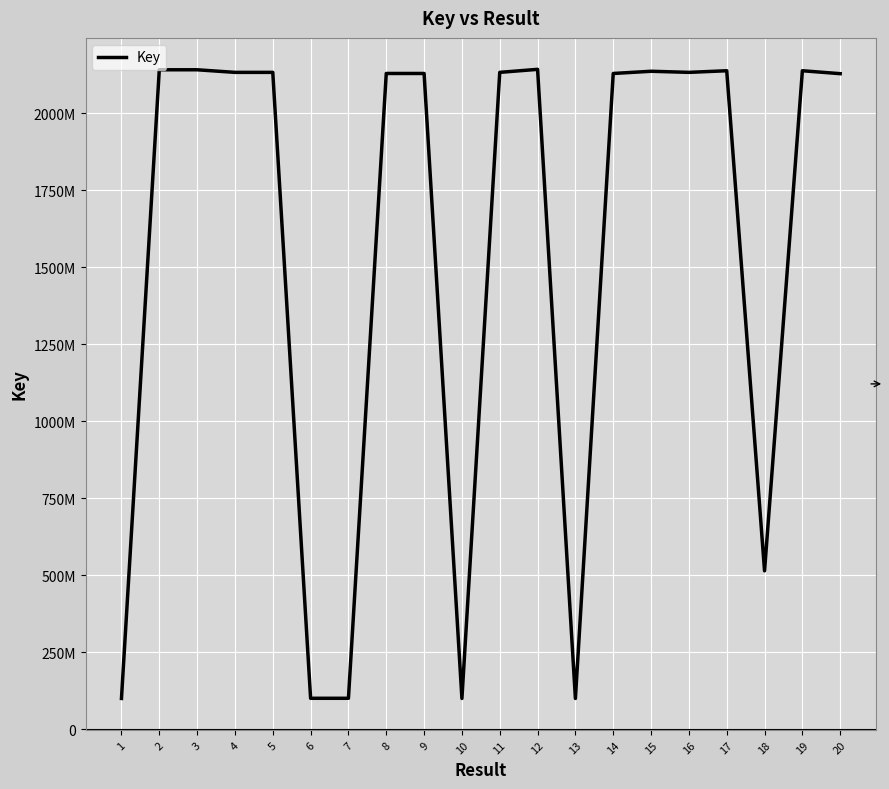

Where is the first local minimum?

4